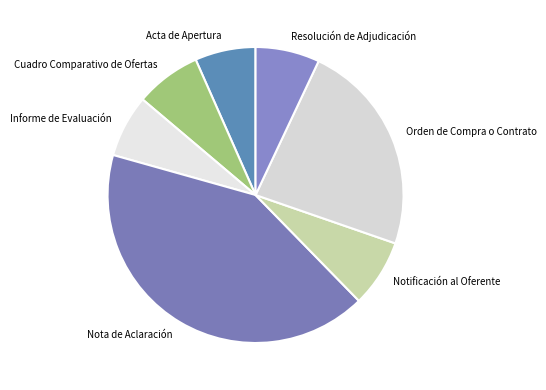

Do Acta de Apertura and Orden de Compra o Contrato together represent more than half of the pie?

No